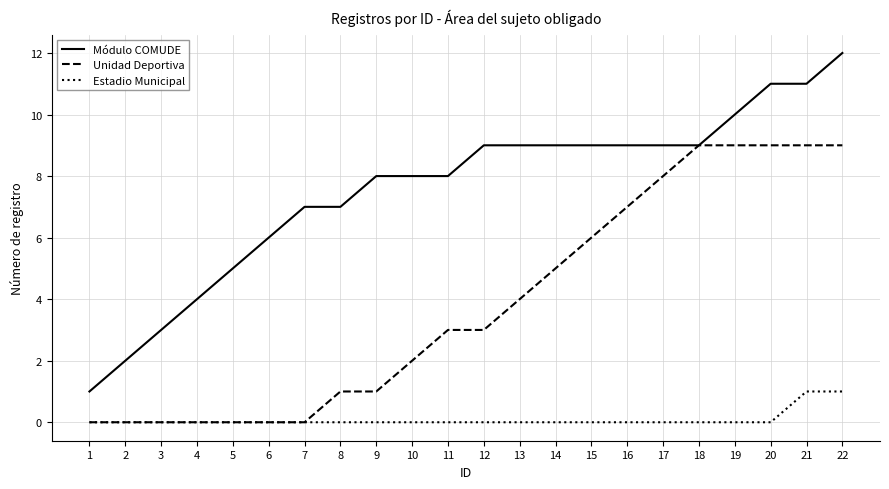

The Módulo COMUDE series shows 5 at 21. True or false?

False